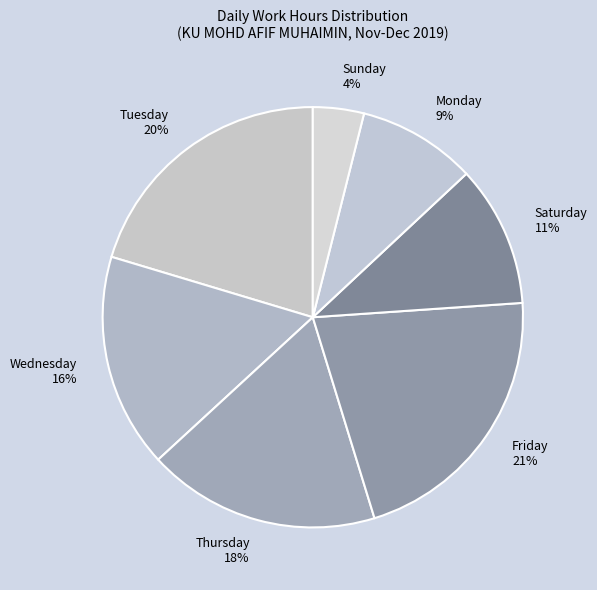

Does Monday represent more than half of the total?

No